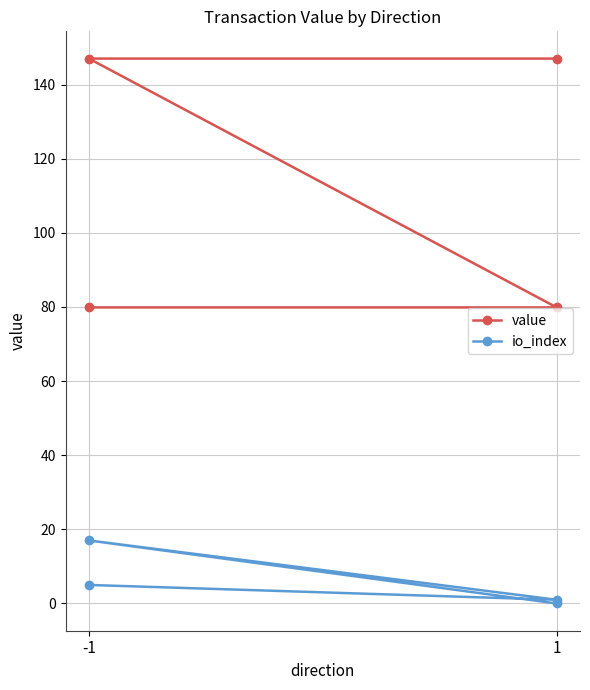

What is the value of the value point at the 4th from the left?

147.0